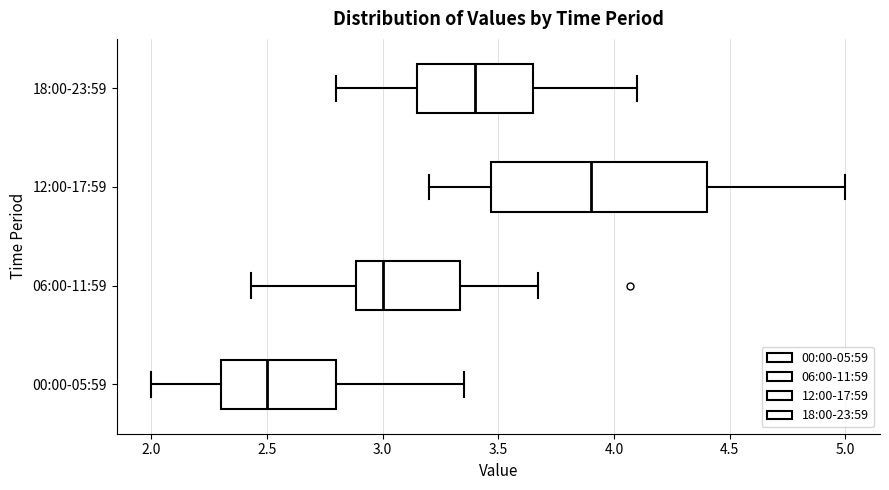

Which box has the furthest to the left median line?

00:00-05:59